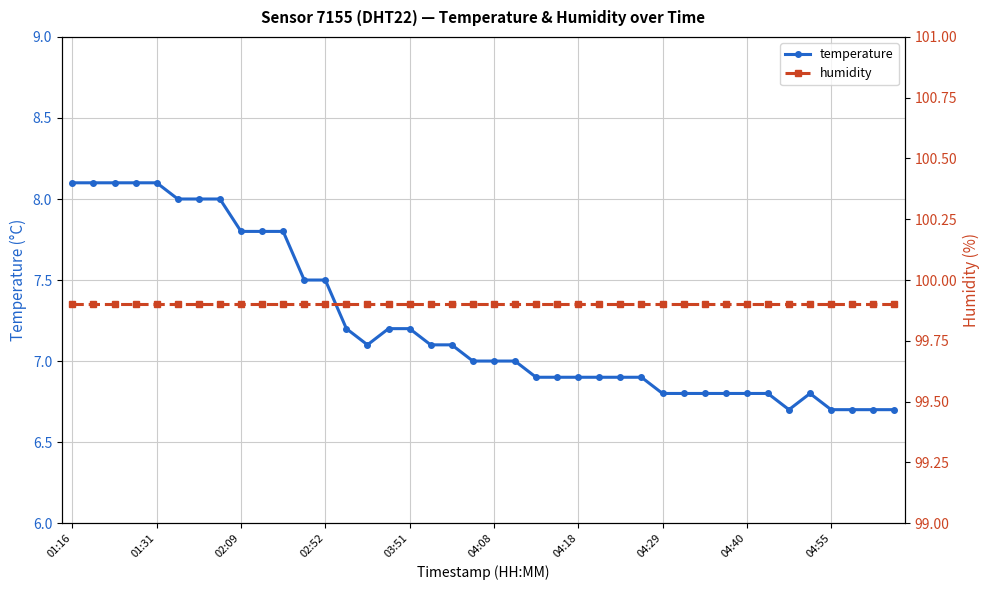

Rank the series by their maximum value, from lowest to highest.

temperature, humidity